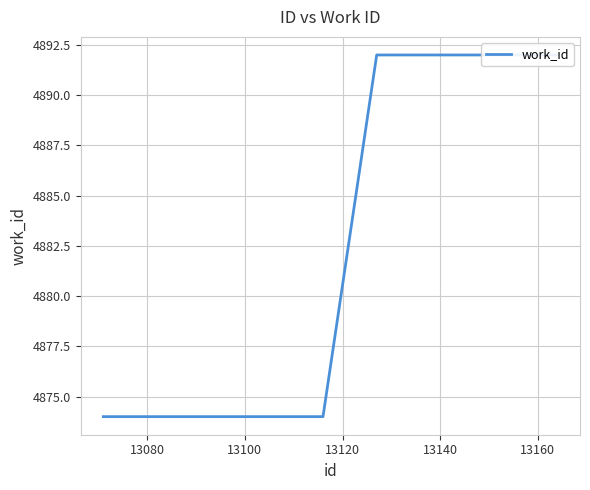

What is the average value?

4881